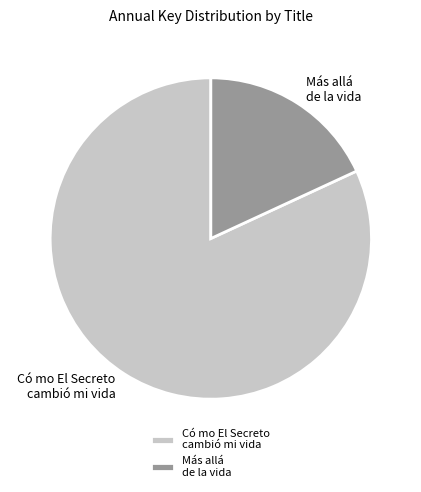

Which slice is the smallest?

Más allá de la vida